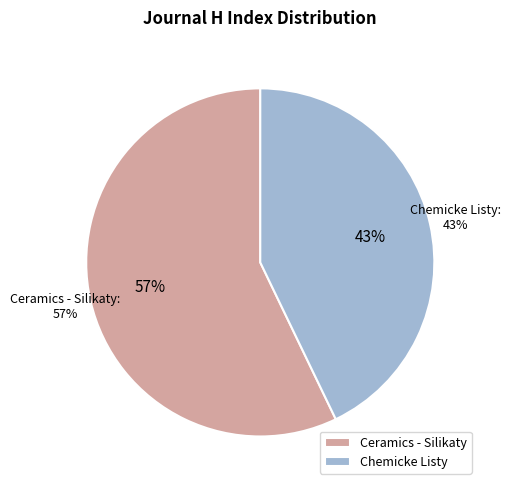

Count the number of slices in the pie.

2